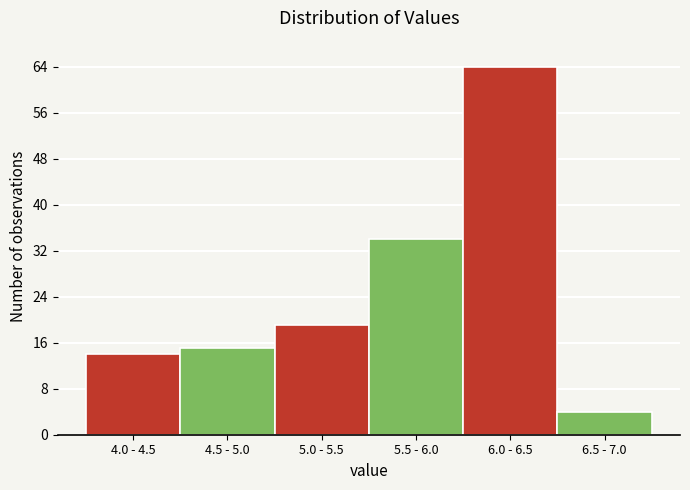

Reading left to right, transcribe all the data shown in this chart.

14	15	19	34	64	4